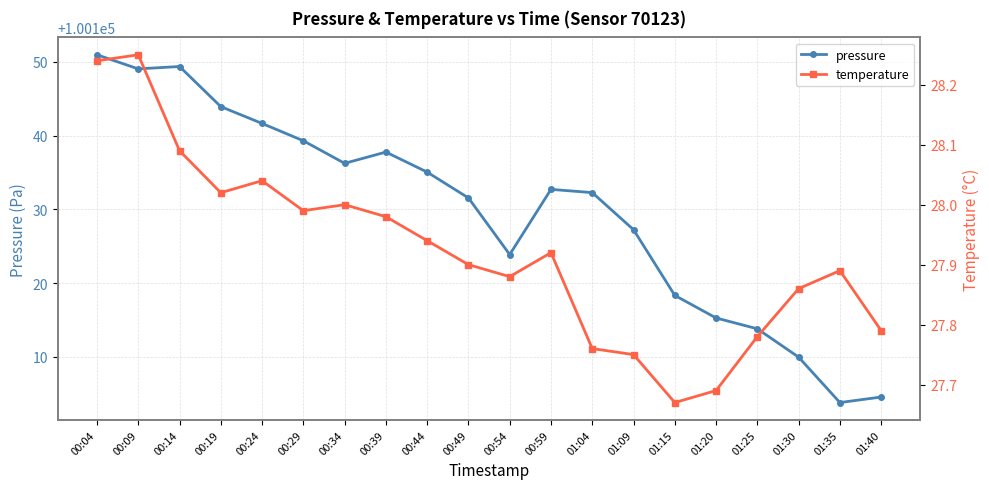

What position from the left is 00:19?

4